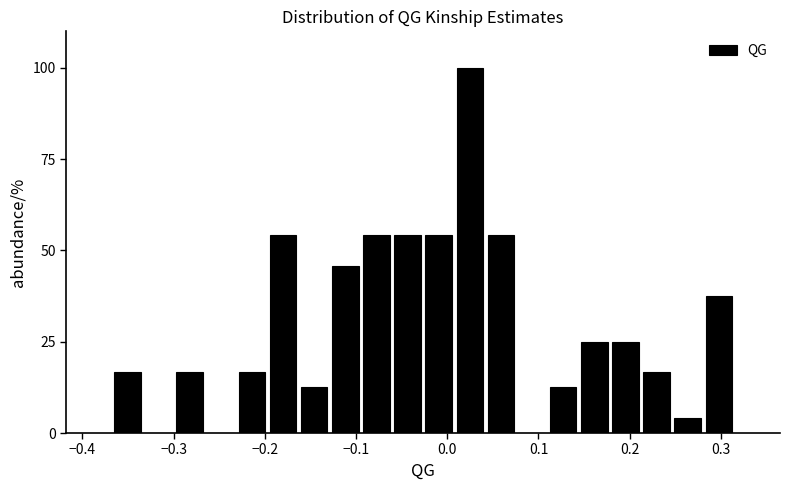

Read against the x-axis, roughly where is the centre of the tallest bar?

0.02